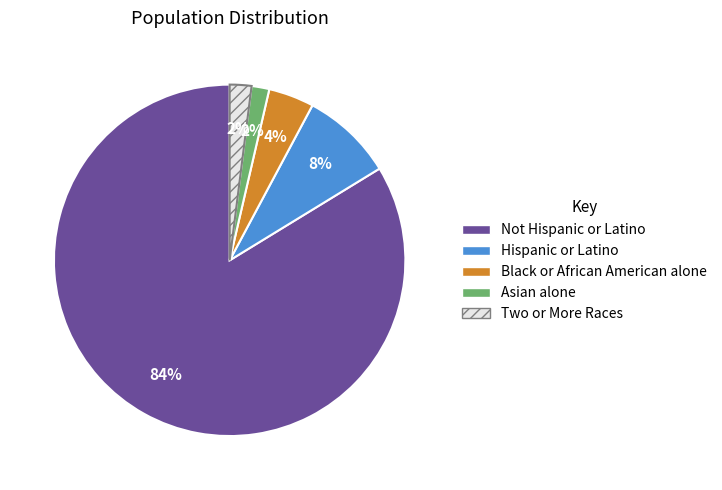

Which category accounts for the majority?

Not Hispanic or Latino